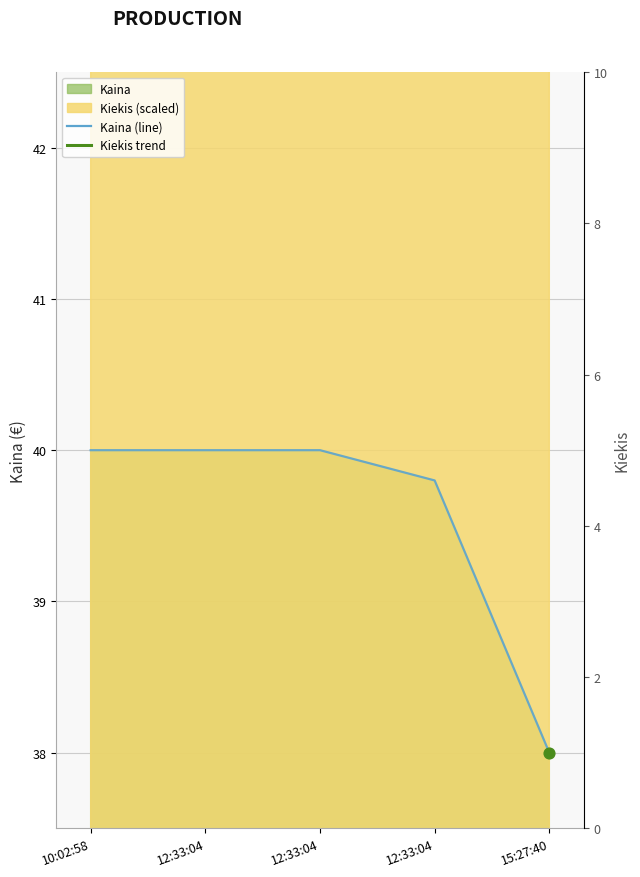

Which series has the largest Y range (max minus min)?

Kiekis trend